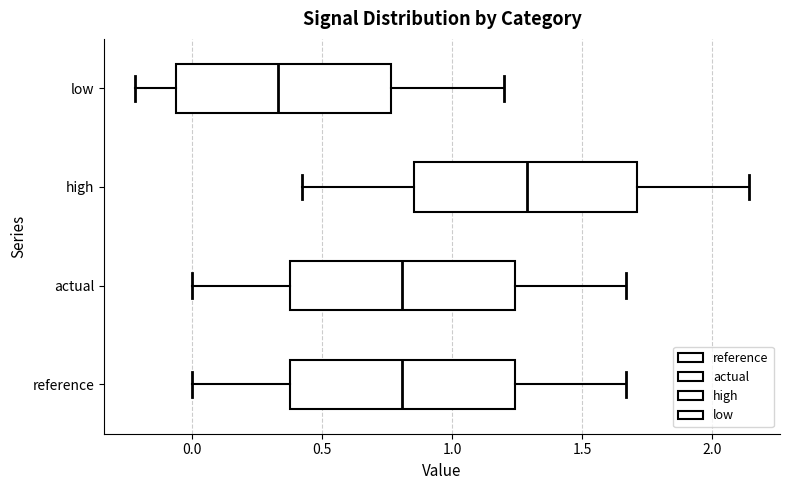

Reading bottom to top, transcribe this box plot: for each box, give where its median line is, the range the box spans, and where its two whiskers end, as read against the x-axis. The values are not printed on the chart, so give them approximately, as read against the axis.

reference: median 0.80, box 0.40 to 1.25, whiskers 0.00 to 1.65
actual: median 0.80, box 0.40 to 1.25, whiskers 0.00 to 1.65
high: median 1.30, box 0.85 to 1.70, whiskers 0.40 to 2.15
low: median 0.35, box -0.05 to 0.75, whiskers -0.20 to 1.20